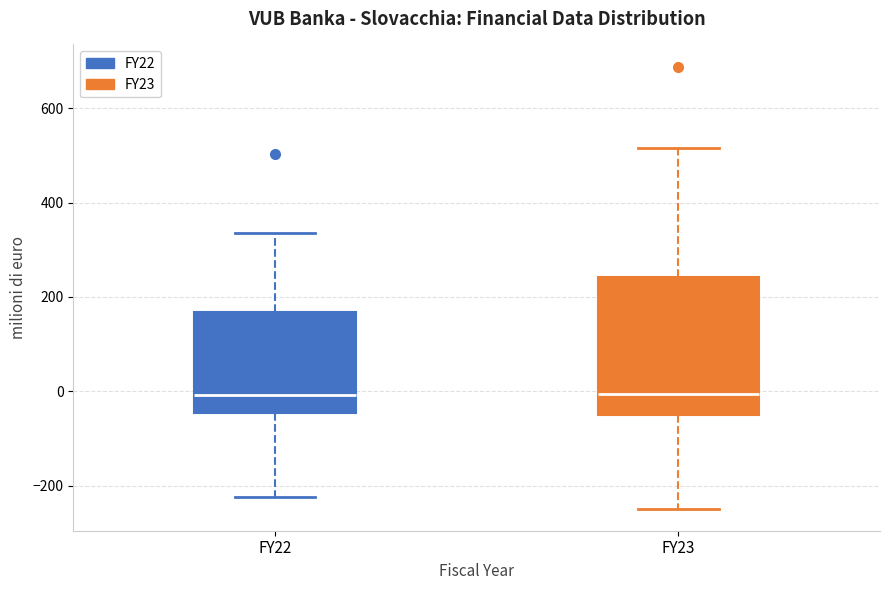

Reading left to right, read every box against the y-axis: the position of its median line, the range the box covers, and the ends of its whiskers. The values are not printed on the chart, so give them approximately, as read against the axis.

FY22: median 0, box -40 to 160, whiskers -220 to 340
FY23: median 0, box -60 to 240, whiskers -240 to 520